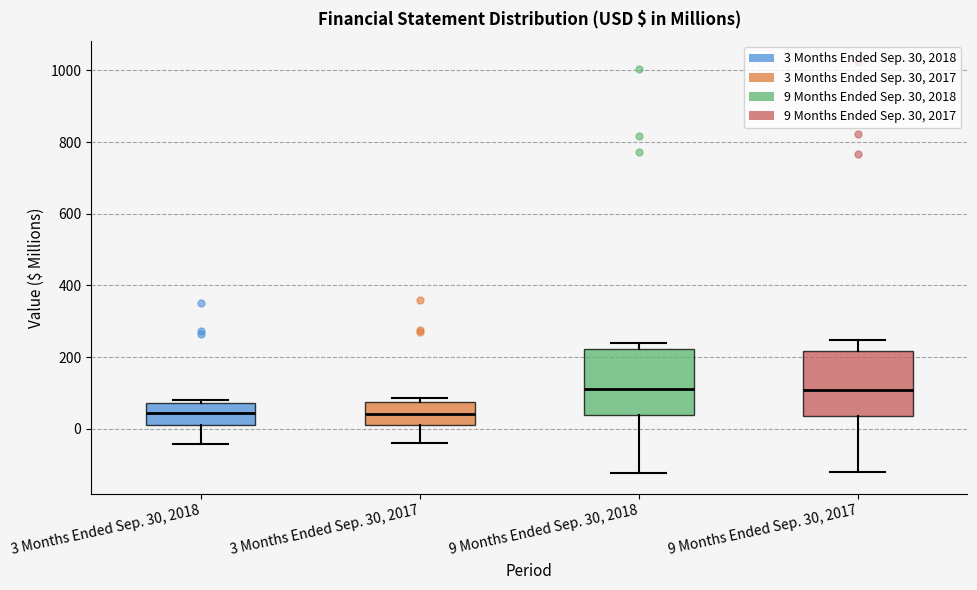

Where does the median line of the box for 9 Months Ended Sep. 30, 2017 sit on the y-axis? The values are not printed on the chart, so give them approximately, as read against the axis.

100